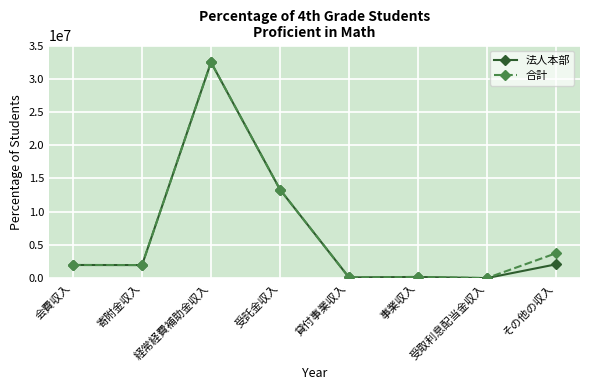

What is the label of the 2nd point from the right?

受取利息配当金収入